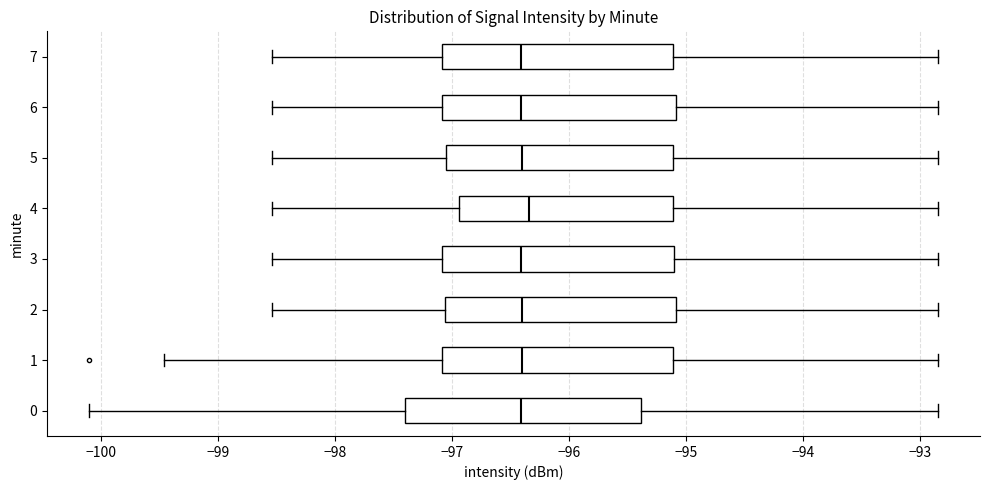

Where does the left whisker of the box at y = 4 end on the x-axis? The values are not printed on the chart, so give them approximately, as read against the axis.

-98.5